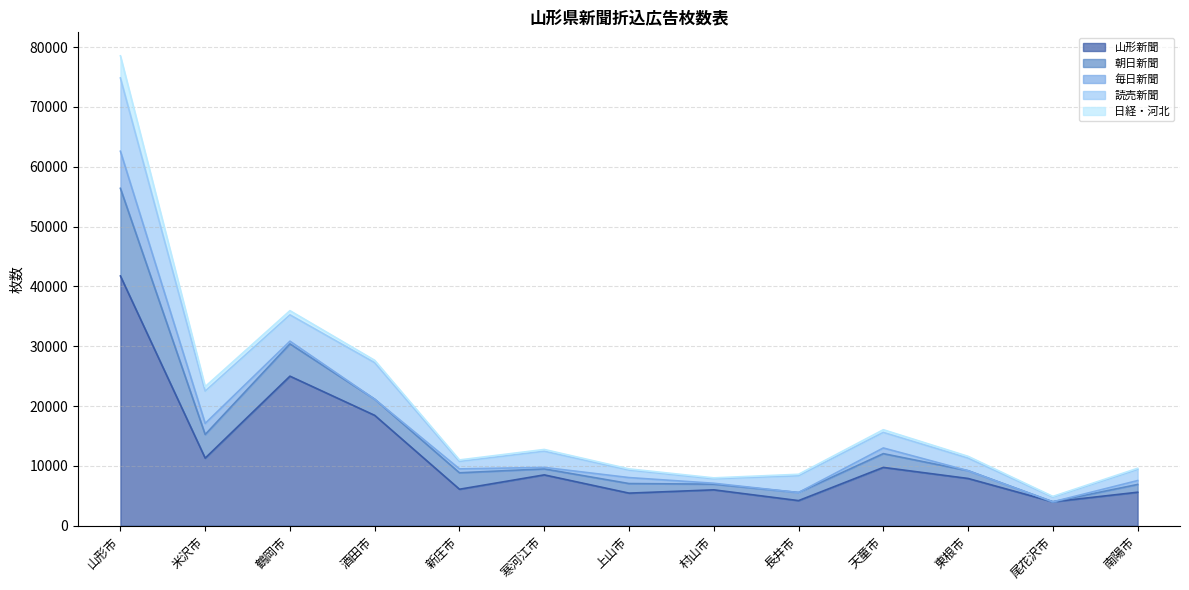

Between which two adjacent categories do 朝日新聞 and 読売新聞 first intersect?

山形市 and 米沢市